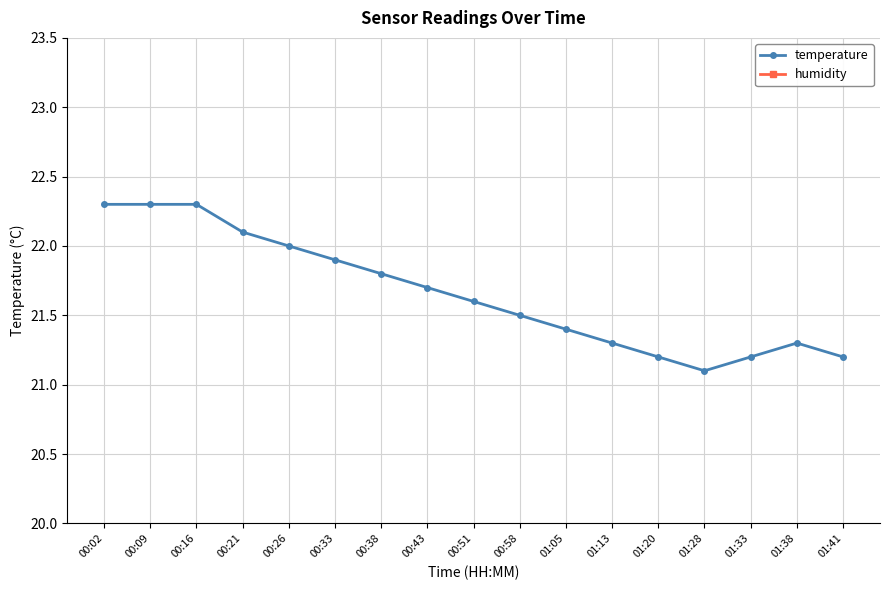

What is the minimum value for humidity?

38.5